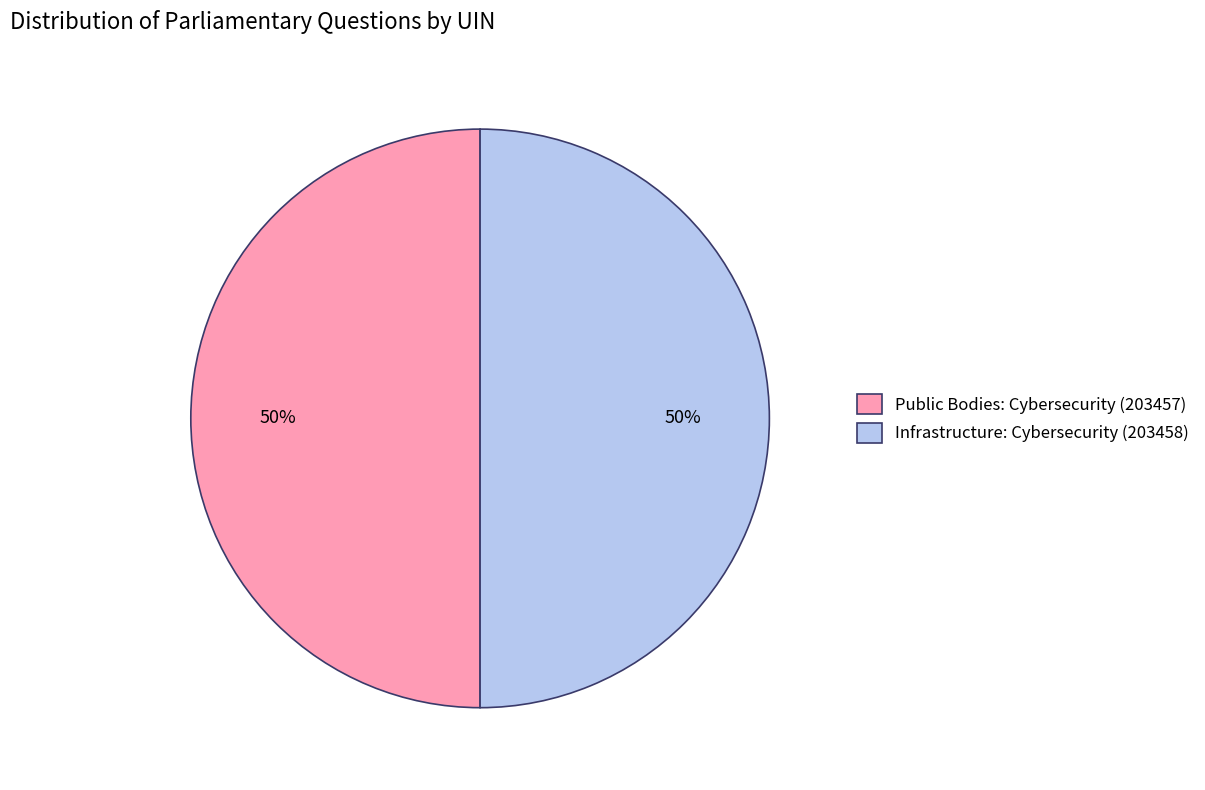

Combined, do Public Bodies: Cybersecurity (203457) and Infrastructure: Cybersecurity (203458) account for over 50%?

Yes